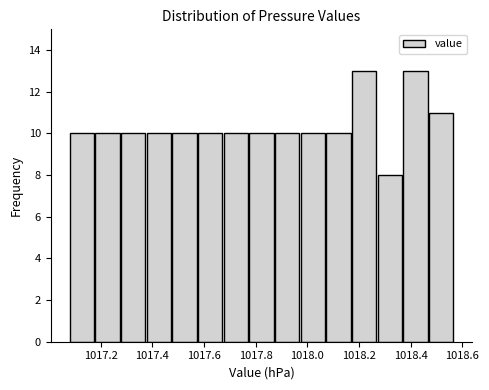

Reading left to right, transcribe this chart: for each bar, give the range it covers on the x-axis and its height. Neither the bar edges nor the heights are printed on the chart, so give them approximately, as read against the axes.

1017.08 to 1017.18: 10
1017.18 to 1017.28: 10
1017.28 to 1017.38: 10
1017.38 to 1017.48: 10
1017.48 to 1017.58: 10
1017.58 to 1017.68: 10
1017.68 to 1017.78: 10
1017.78 to 1017.88: 10
1017.88 to 1017.98: 10
1017.98 to 1018.08: 10
1018.08 to 1018.18: 10
1018.18 to 1018.28: 13
1018.28 to 1018.38: 8
1018.38 to 1018.48: 13
1018.48 to 1018.58: 11